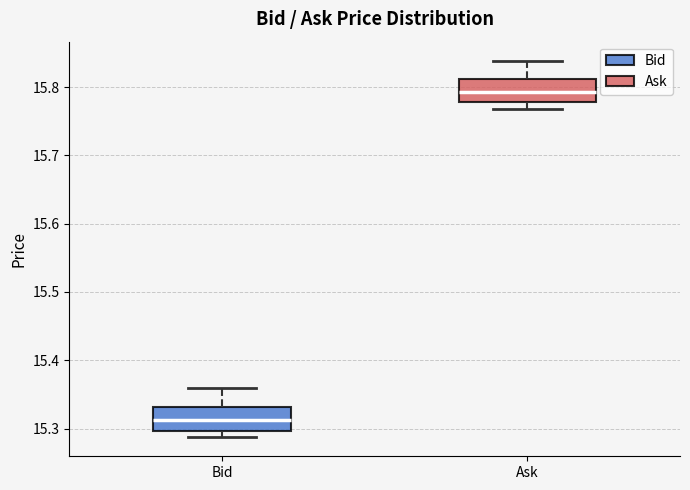

Reading left to right, read every box against the y-axis: the position of its median line, the range the box covers, and the ends of its whiskers. The values are not printed on the chart, so give them approximately, as read against the axis.

Bid: median 15.31, box 15.30 to 15.33, whiskers 15.29 to 15.36
Ask: median 15.79, box 15.78 to 15.81, whiskers 15.77 to 15.84